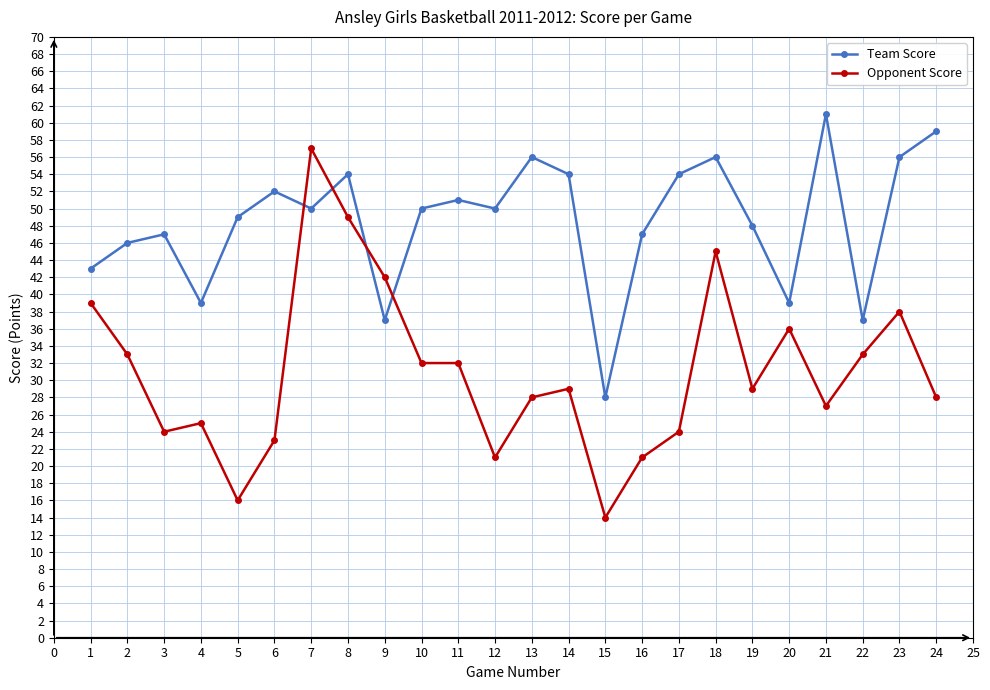

Where is the first local minimum for Team Score?

4